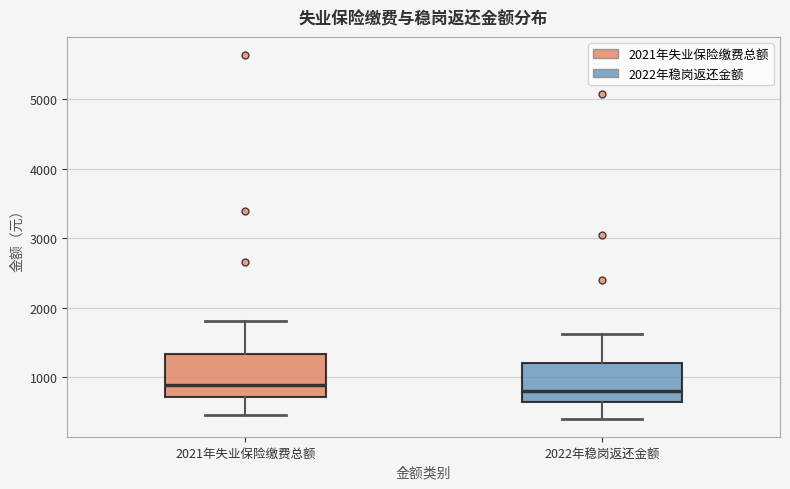

Where is the upper edge of the box for 2021年失业保险缴费总额 on the y-axis? The values are not printed on the chart, so give them approximately, as read against the axis.

1300